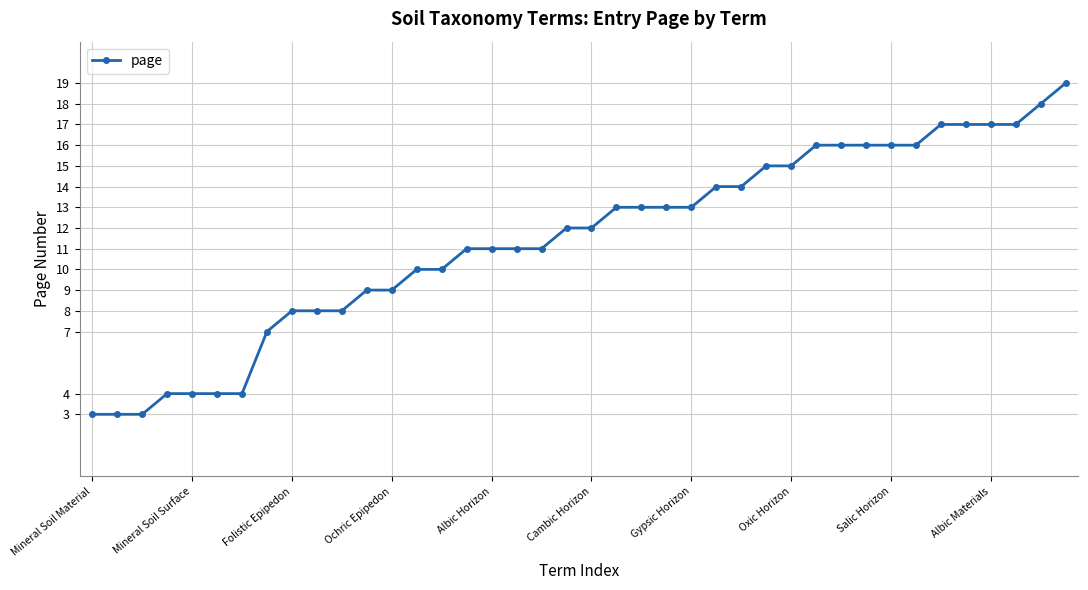

How many lines are shown in the chart?

1